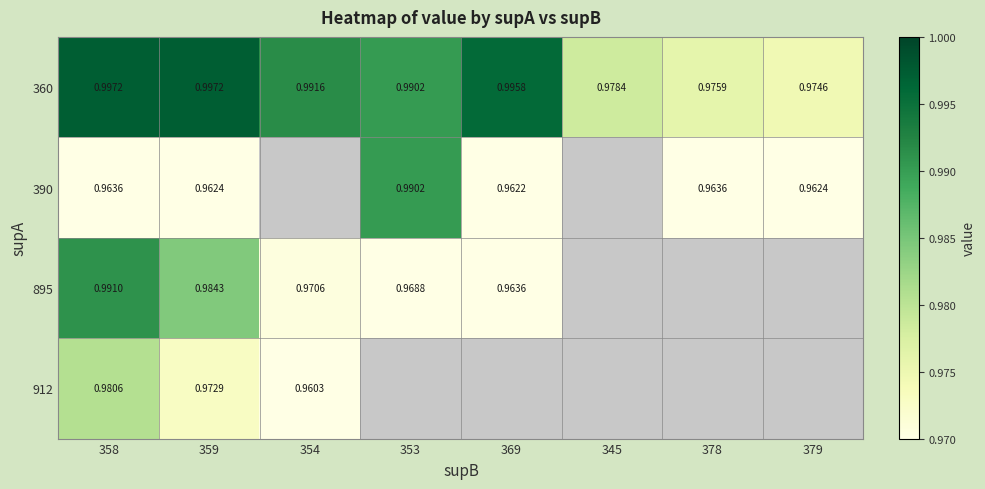

Is the value of 360 at 358 greater than the value of 912 at 358?

Yes